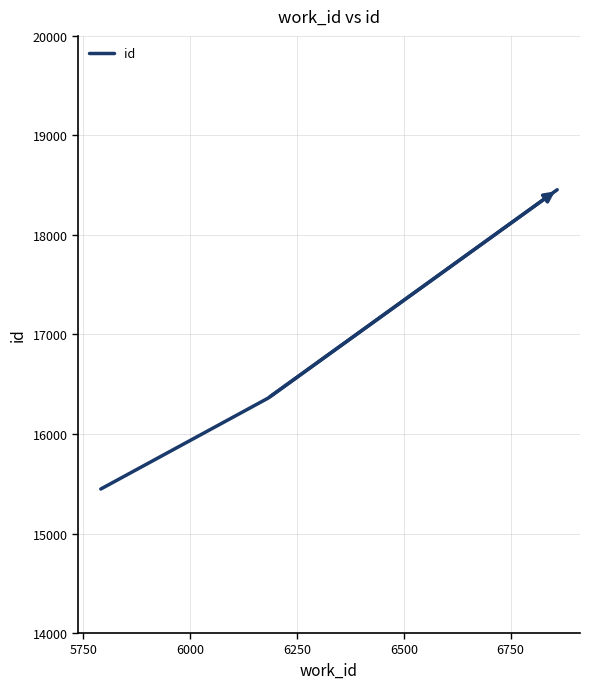

What is the minimum value shown in the chart?

15447